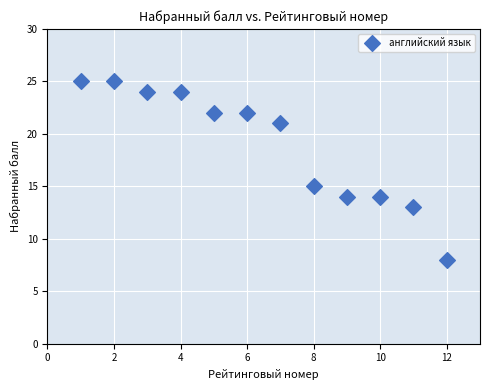

What is the range of Y values (max minus min)?

17